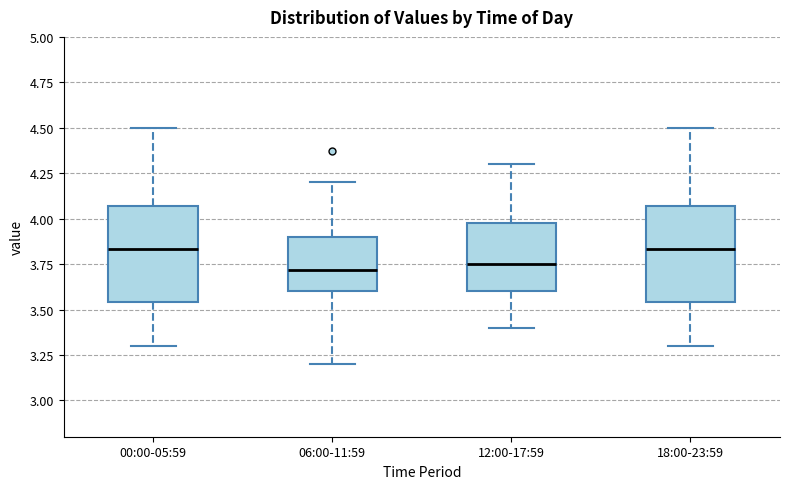

Where does the upper whisker of the box for 18:00-23:59 end on the y-axis? The values are not printed on the chart, so give them approximately, as read against the axis.

4.50